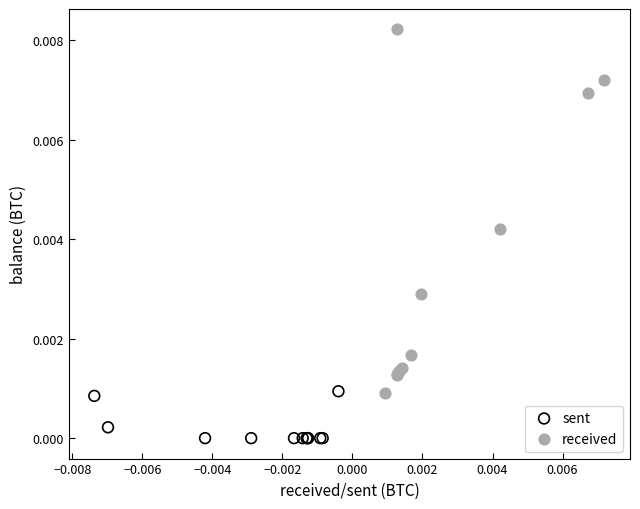

What are all the series names shown in the legend?

sent, received